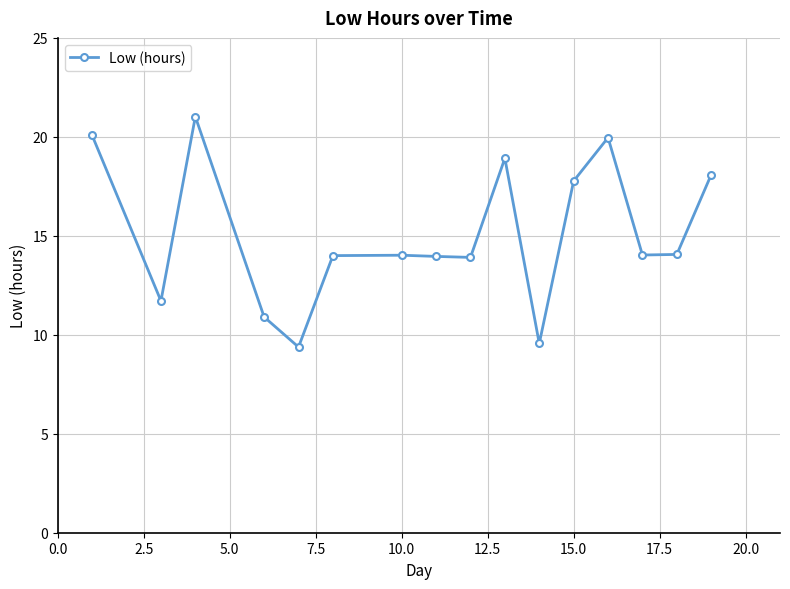

What is the difference between the second highest and second lowest values?

10.5